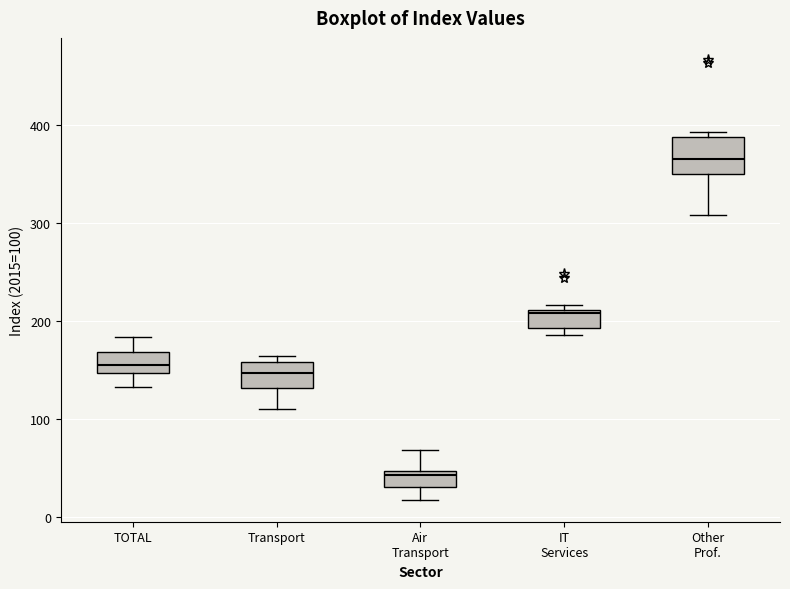

Reading left to right, transcribe this box plot: for each box, give where its median line is, the range the box spans, and where its two whiskers end, as read against the y-axis. The values are not printed on the chart, so give them approximately, as read against the axis.

TOTAL: median 150 (inside the box), box 150 to 170, whiskers 130 to 180
Transport: median 150, box 130 to 160, whiskers 110 to 160 (just above the box's upper edge)
Air Transport: median 40, box 30 to 50, whiskers 20 to 70
IT Services: median 210 (just below the box's upper edge), box 190 to 210, whiskers 190 (just below the box's lower edge) to 220
Other Prof.: median 370, box 350 to 390, whiskers 310 to 390 (just above the box's upper edge)